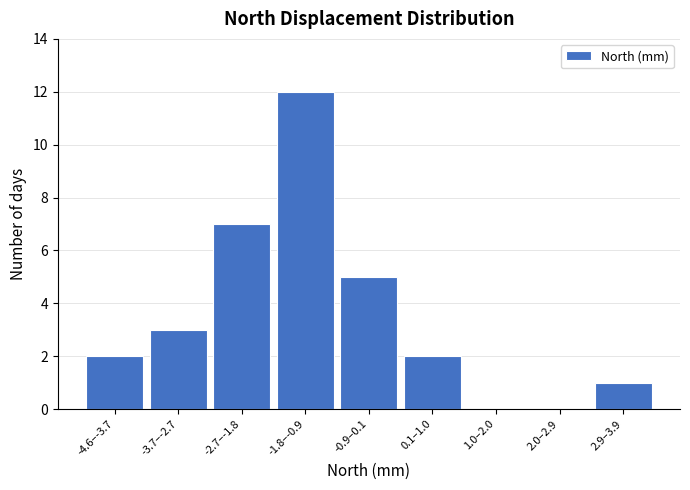

Reading left to right, what are all the values shown in this chart?

-4.6–-3.7=2	-3.7–-2.7=3	-2.7–-1.8=7	-1.8–-0.9=12	-0.9–0.1=5	0.1–1.0=2	1.0–2.0=0	2.0–2.9=0	2.9–3.9=1